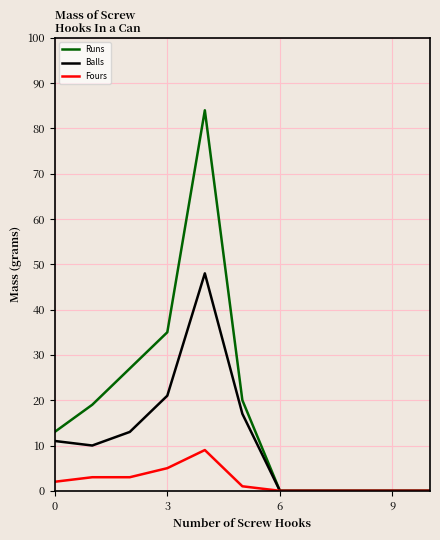

Which series has the widest spread of values?

Runs